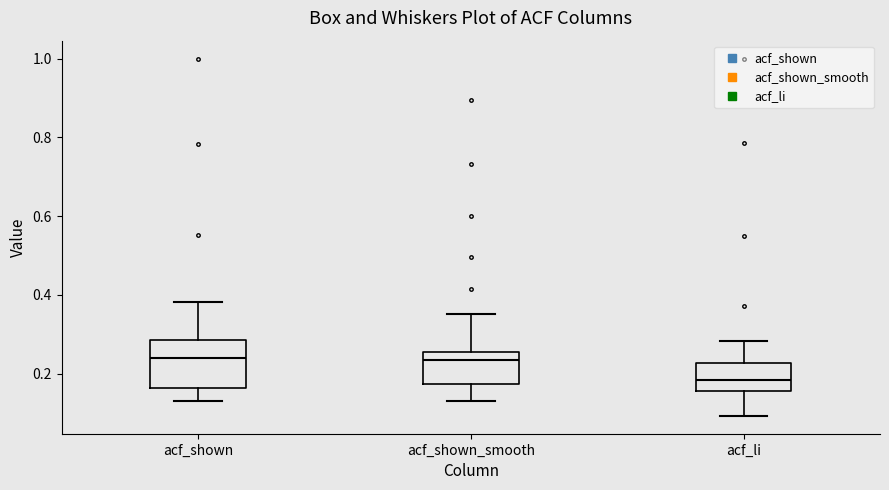

Where is the upper edge of the box for acf_li on the y-axis? The values are not printed on the chart, so give them approximately, as read against the axis.

0.22